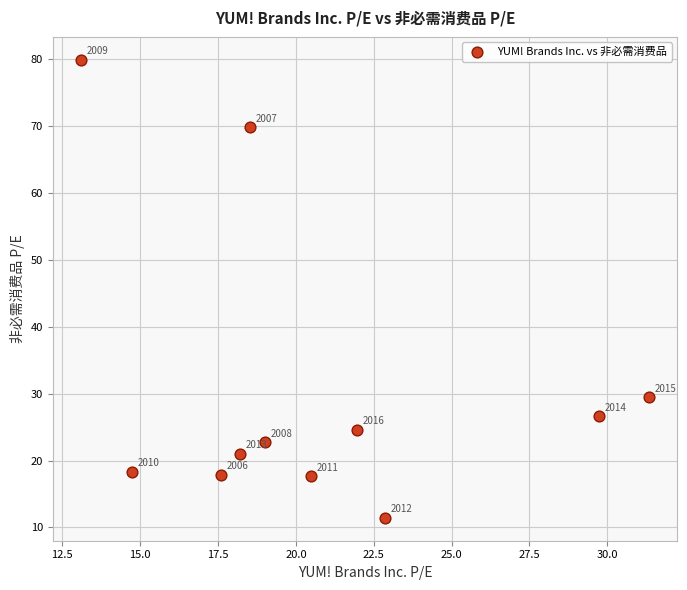

What Y value in the scatter plot is closest to 45?

29.5